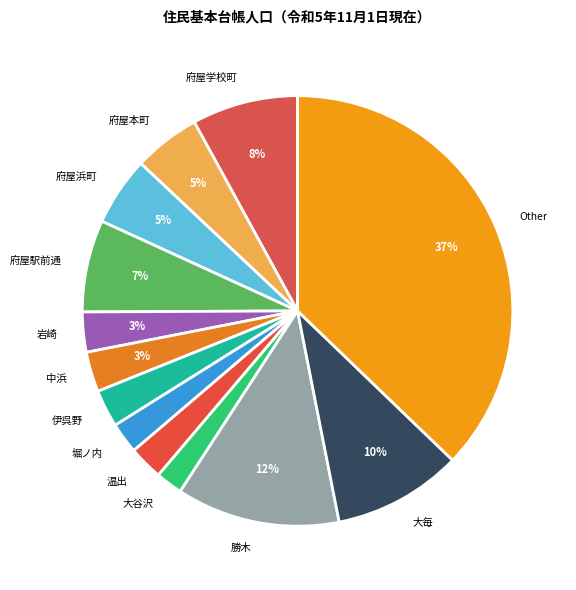

Between 伊呉野 and 大谷沢, which is larger?

伊呉野